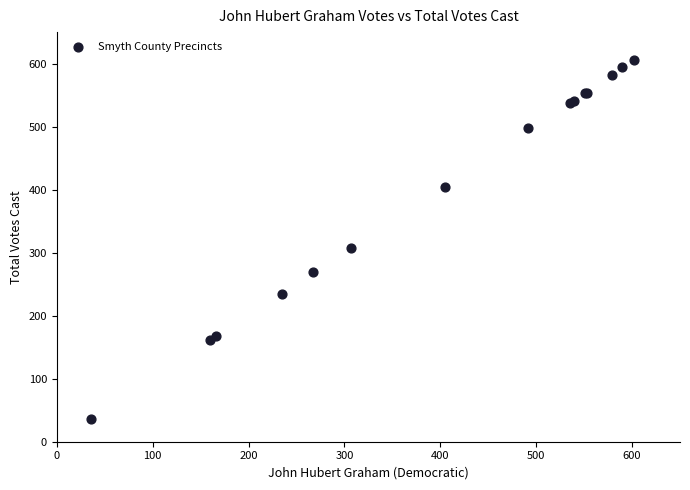

What Y value in the scatter plot is closest to 320?

307